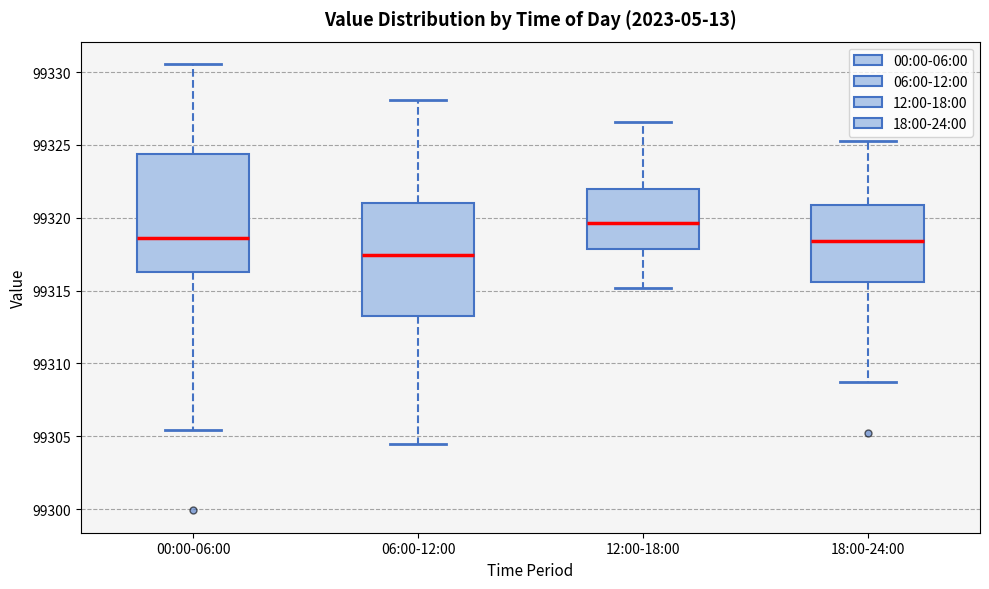

Reading left to right, transcribe this box plot: for each box, give where its median line is, the range the box spans, and where its two whiskers end, as read against the y-axis. The values are not printed on the chart, so give them approximately, as read against the axis.

00:00-06:00: median 99318.5, box 99316.5 to 99324.5, whiskers 99305.5 to 99330.5
06:00-12:00: median 99317.5, box 99313.5 to 99321.0, whiskers 99304.5 to 99328.0
12:00-18:00: median 99319.5, box 99318.0 to 99322.0, whiskers 99315.0 to 99326.5
18:00-24:00: median 99318.5, box 99315.5 to 99321.0, whiskers 99309.0 to 99325.5